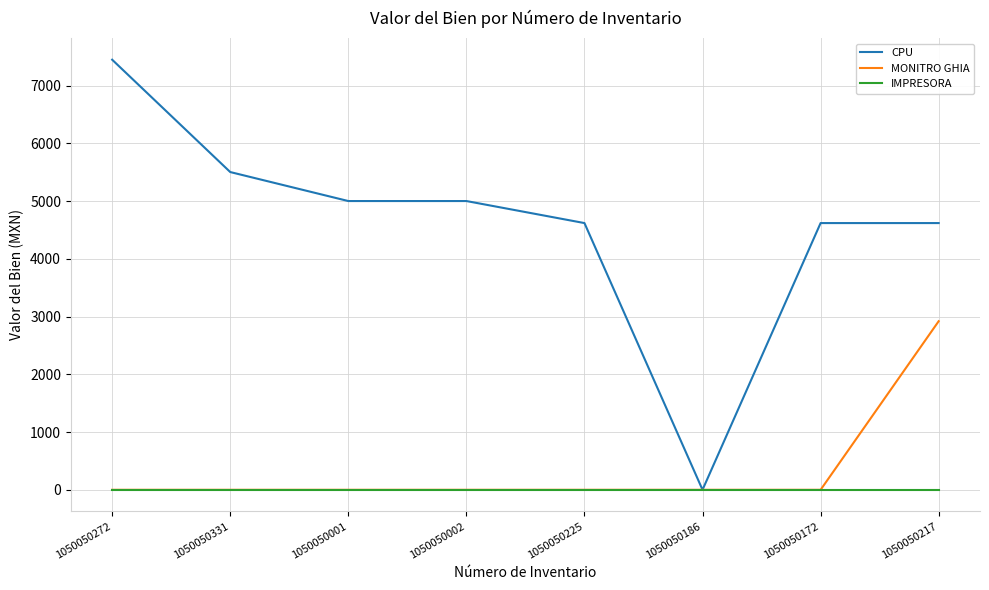

Reading left to right, extract all data points from this chart.

CPU: 1050050272=7447.2	1050050331=5502.0	1050050001=5000.0	1050050002=5000.0	1050050225=4618.5	1050050186=0.0	1050050172=4618.5	1050050217=4618.5
MONITRO GHIA: 1050050272=0.0	1050050331=0.0	1050050001=0.0	1050050002=0.0	1050050225=0.0	1050050186=0.0	1050050172=0.0	1050050217=2919.2
IMPRESORA: 1050050272=0.0	1050050331=0.0	1050050001=0.0	1050050002=0.0	1050050225=0.0	1050050186=0.0	1050050172=0.0	1050050217=0.0